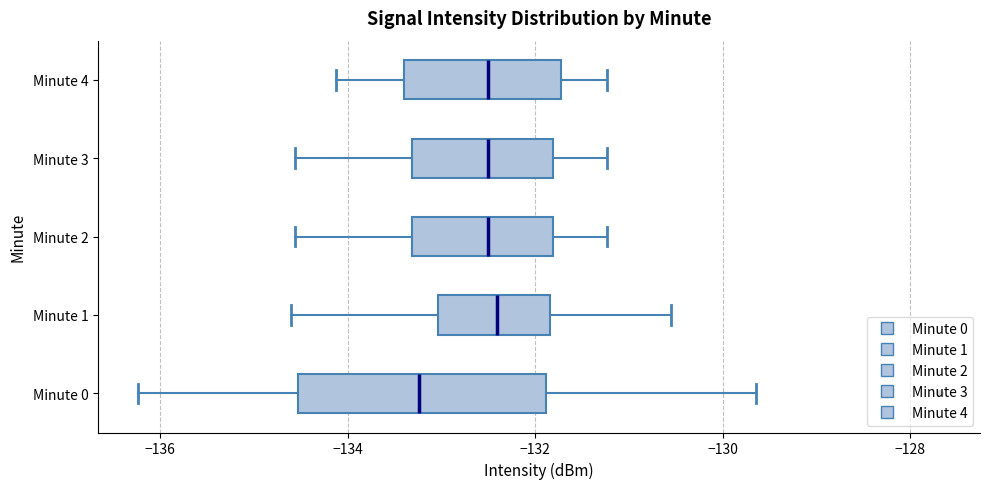

Which box has the furthest to the left median line?

Minute 0